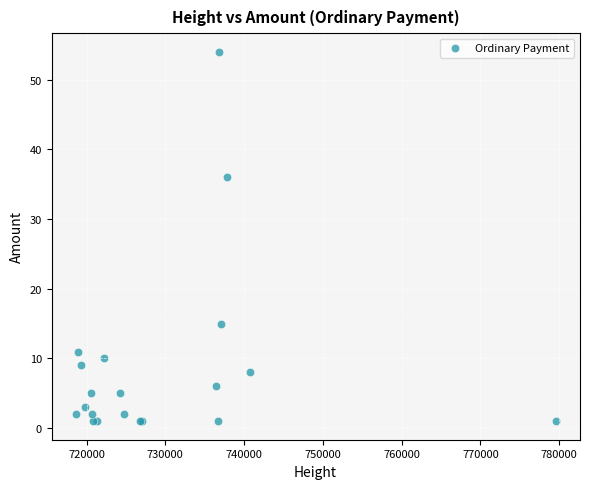

What Y value in the scatter plot is closest to 27?

36.0